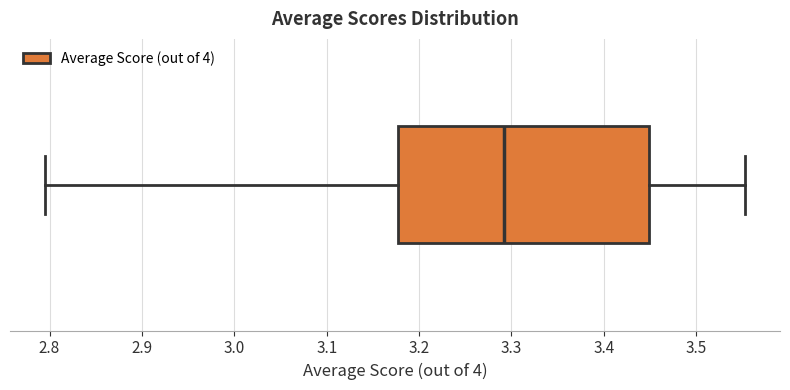

Where does the left whisker of the box end on the x-axis? The values are not printed on the chart, so give them approximately, as read against the axis.

2.80